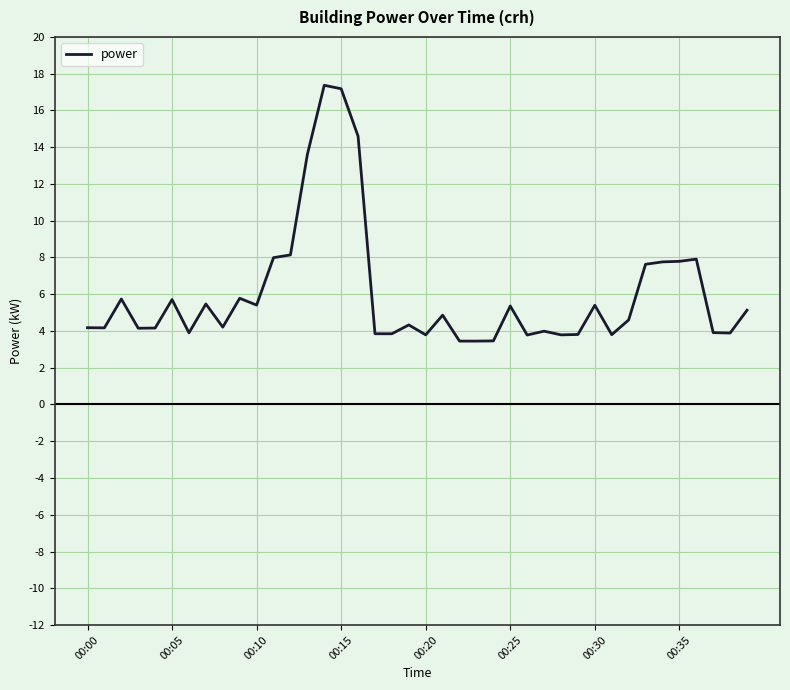

What is the difference between the maximum and minimum values?

13.9